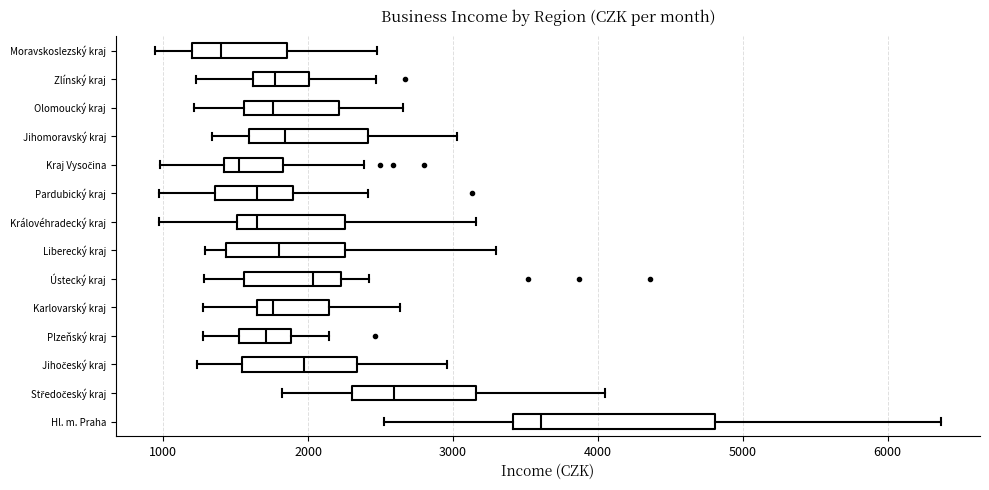

Where does the left whisker of the box for Zlínský kraj end on the x-axis? The values are not printed on the chart, so give them approximately, as read against the axis.

1200